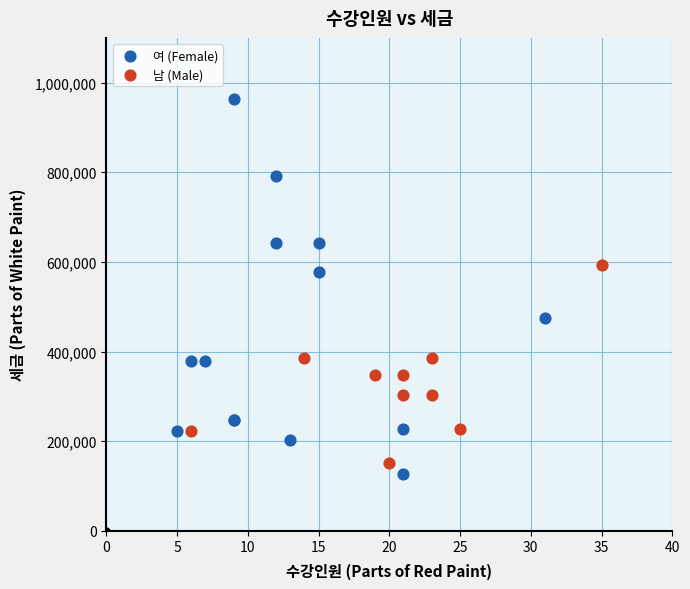

What are all the series names shown in the legend?

여 (Female), 남 (Male)